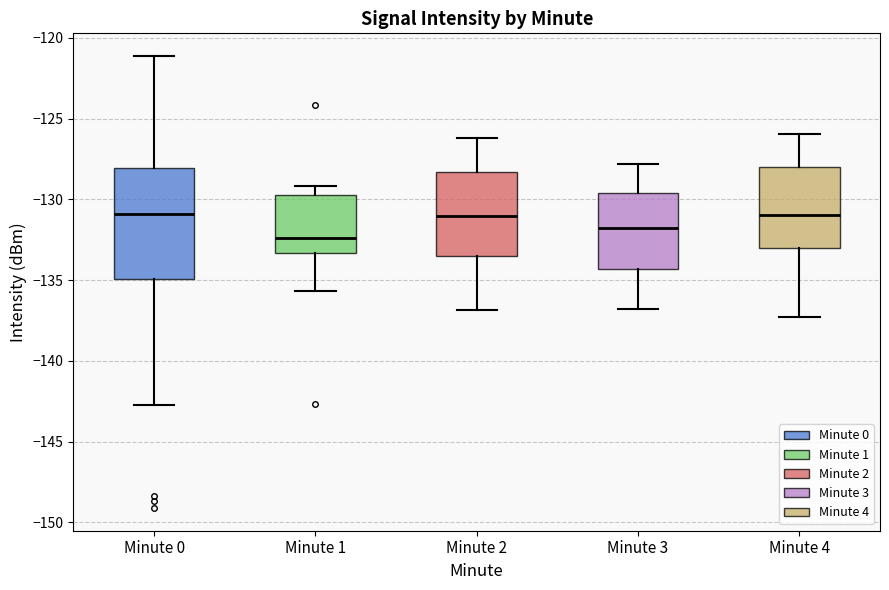

Reading left to right, read every box against the y-axis: the position of its median line, the range the box covers, and the ends of its whiskers. The values are not printed on the chart, so give them approximately, as read against the axis.

Minute 0: median -131.0, box -135.0 to -128.0, whiskers -143.0 to -121.0
Minute 1: median -132.5, box -133.5 to -130.0, whiskers -135.5 to -129.0
Minute 2: median -131.0, box -133.5 to -128.5, whiskers -137.0 to -126.0
Minute 3: median -132.0, box -134.5 to -129.5, whiskers -137.0 to -128.0
Minute 4: median -131.0, box -133.0 to -128.0, whiskers -137.5 to -126.0